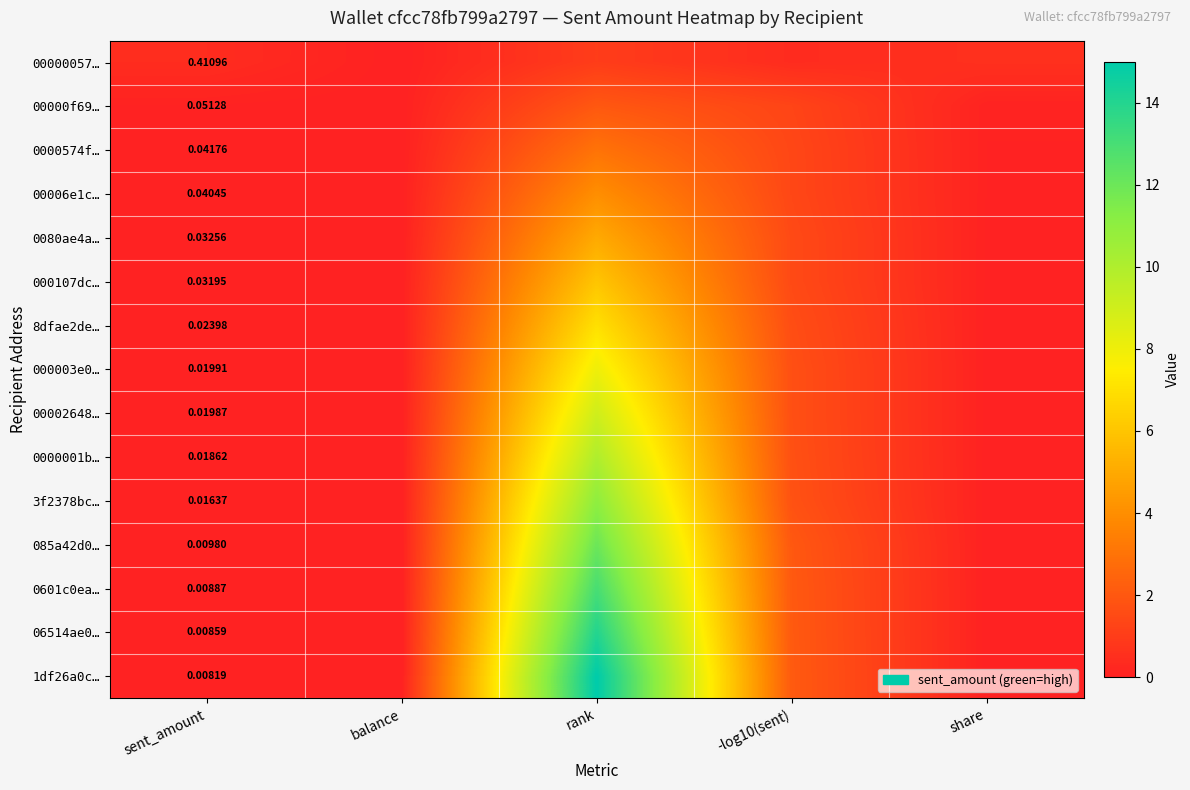

Is the value of 8dfae2de… at sent_amount greater than the value of 0080ae4a… at sent_amount?

No